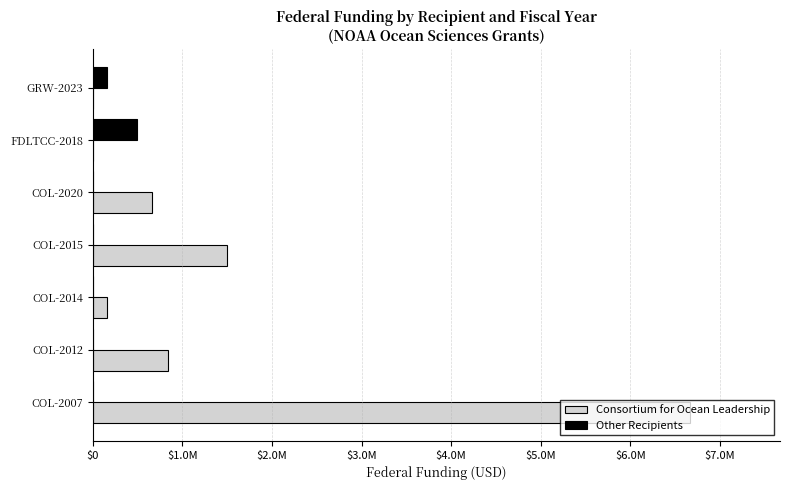

What are all the series names shown in the legend?

Consortium for Ocean Leadership, Other Recipients